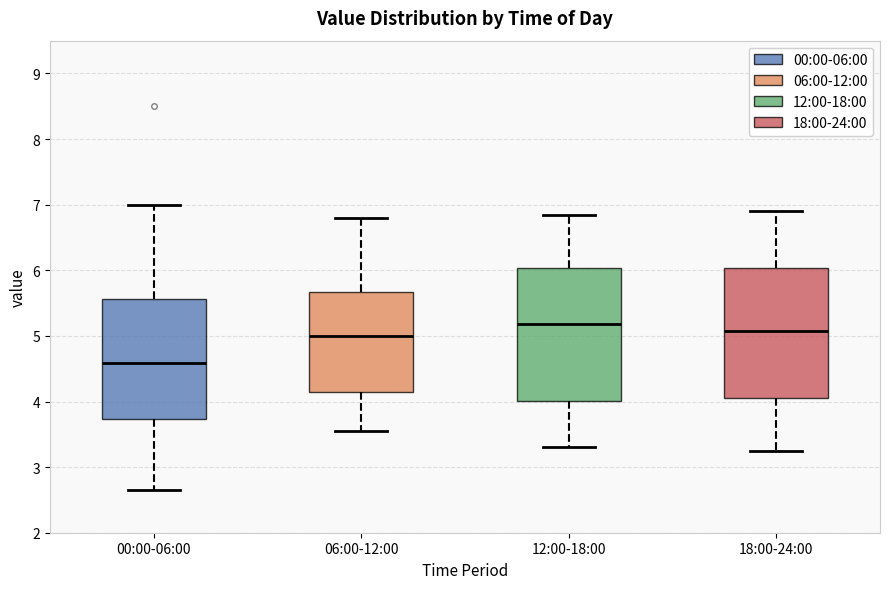

Which box's median line is the highest?

12:00-18:00